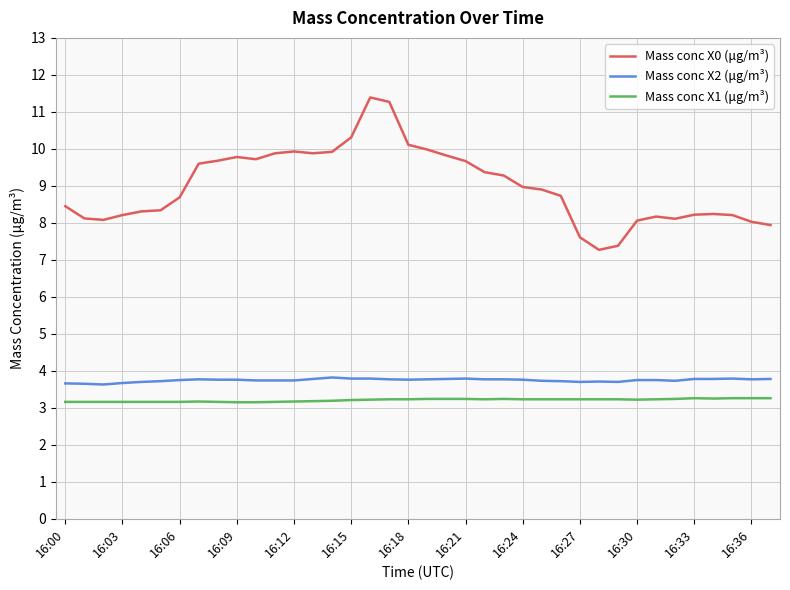

List the series in order of their peak value, highest first.

Mass conc X0 (μg/m³), Mass conc X2 (μg/m³), Mass conc X1 (μg/m³)